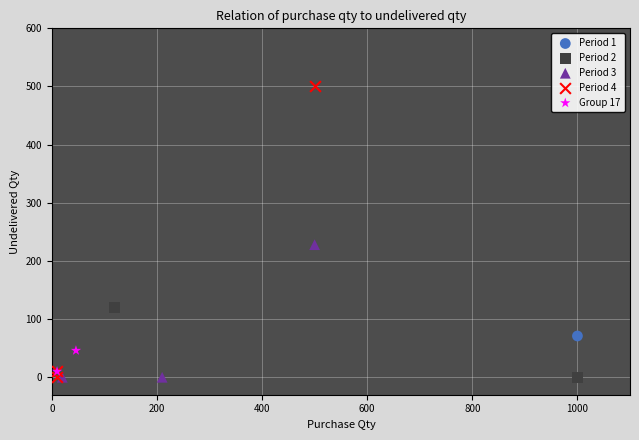

What are all the series names shown in the legend?

Period 1, Period 2, Period 3, Period 4, Group 17